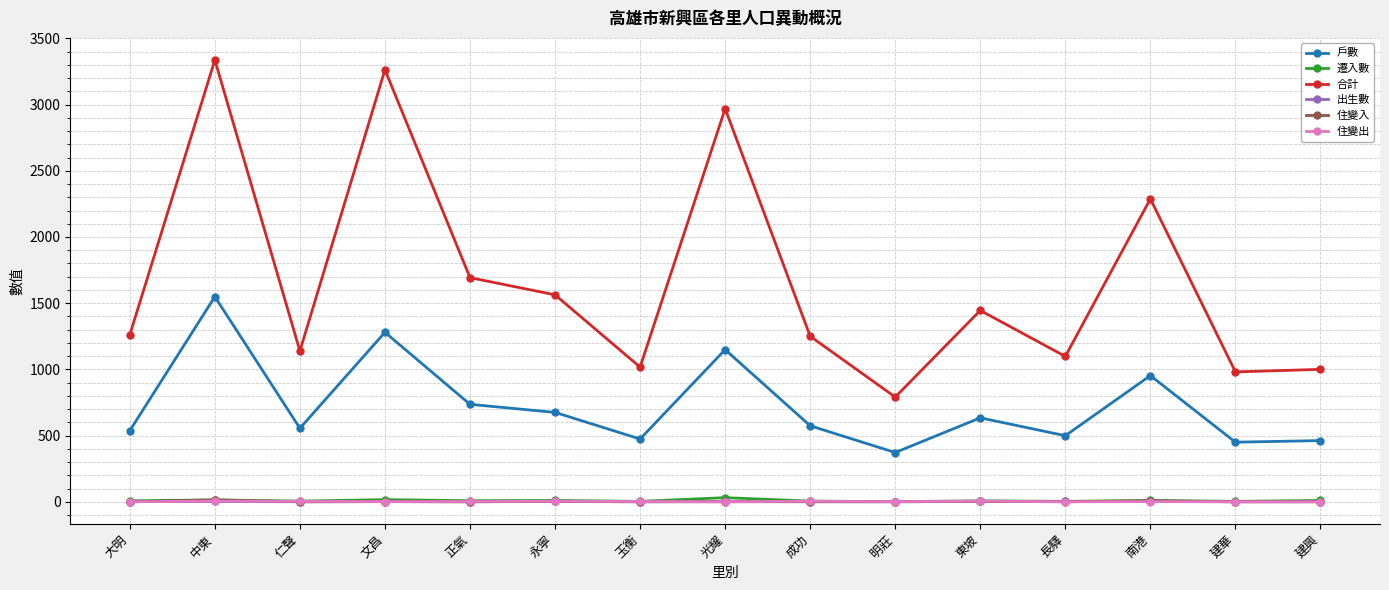

What is the label of the 2nd point from the left?

中東